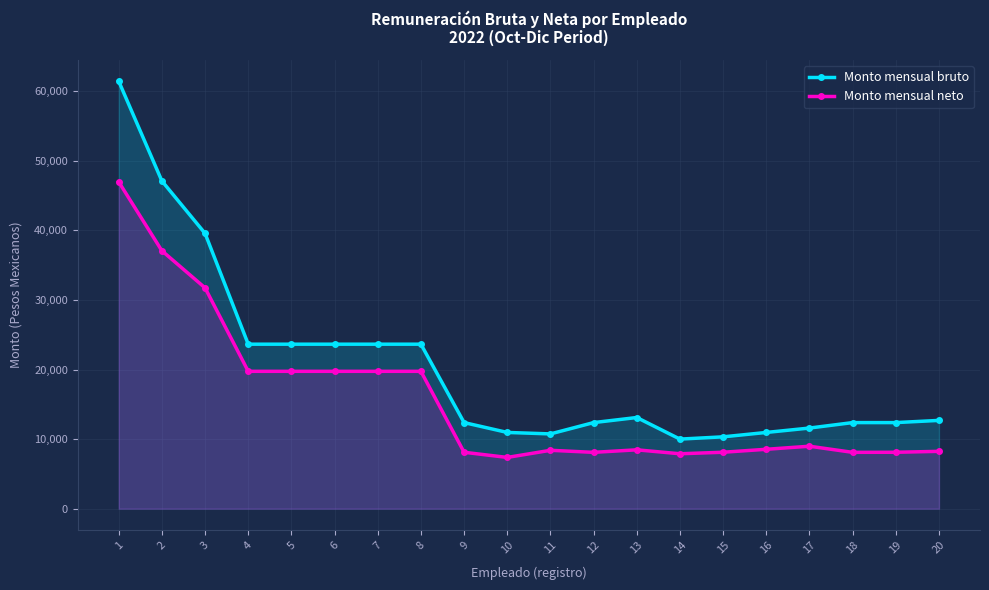

What is the lowest value of the Monto mensual bruto series?

10003.3